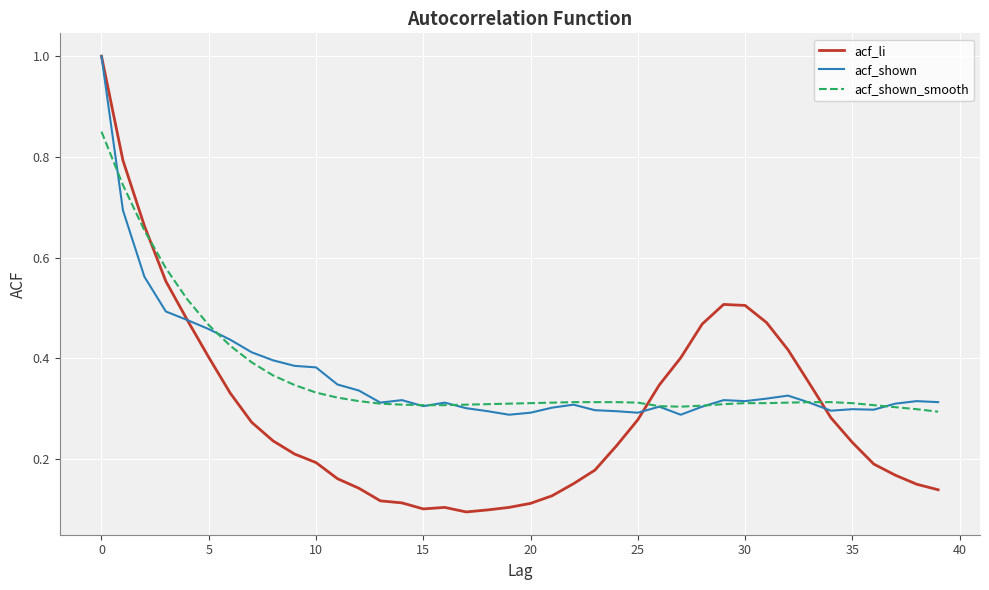

Which series has the largest range (max minus min)?

acf_li